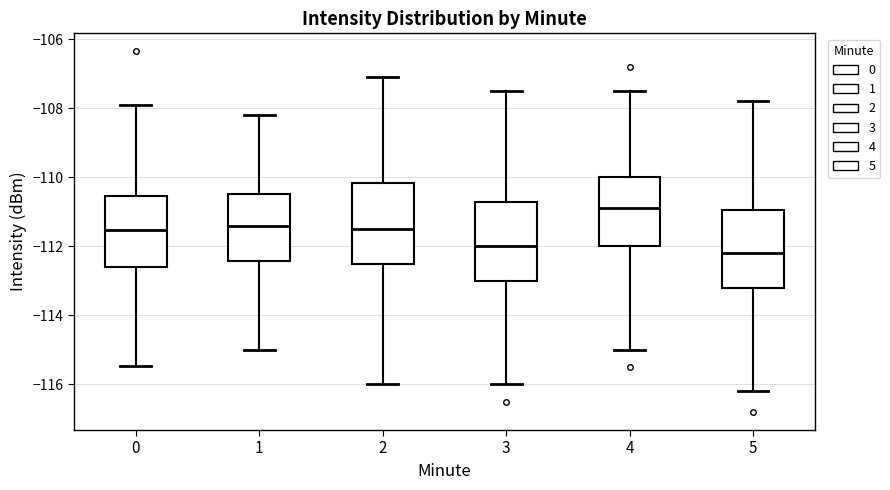

Reading left to right, transcribe this box plot: for each box, give where its median line is, the range the box spans, and where its two whiskers end, as read against the y-axis. The values are not printed on the chart, so give them approximately, as read against the axis.

0: median -111.6, box -112.6 to -110.6, whiskers -115.4 to -107.8
1: median -111.4, box -112.4 to -110.4, whiskers -115.0 to -108.2
2: median -111.4, box -112.4 to -110.2, whiskers -116.0 to -107.0
3: median -112.0, box -113.0 to -110.8, whiskers -116.0 to -107.4
4: median -110.8, box -112.0 to -110.0, whiskers -115.0 to -107.4
5: median -112.2, box -113.2 to -111.0, whiskers -116.2 to -107.8